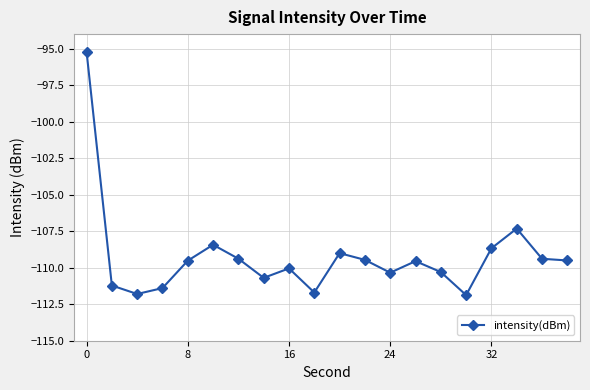

How many data points does each series have?

20